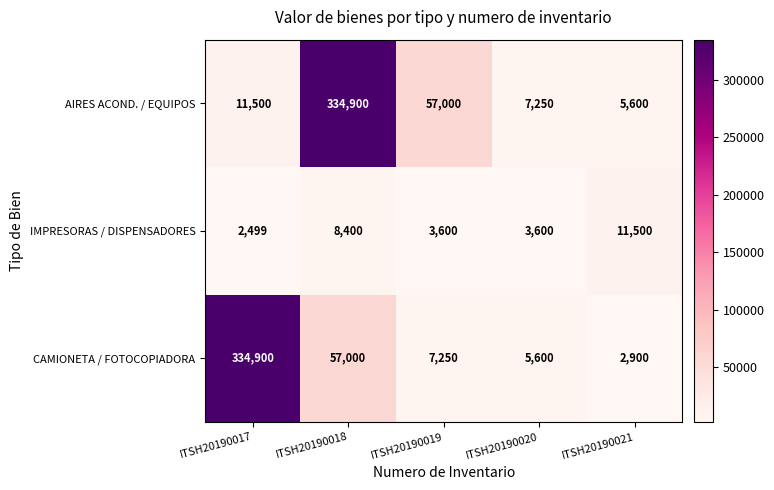

How many distinct data groups are displayed?

3